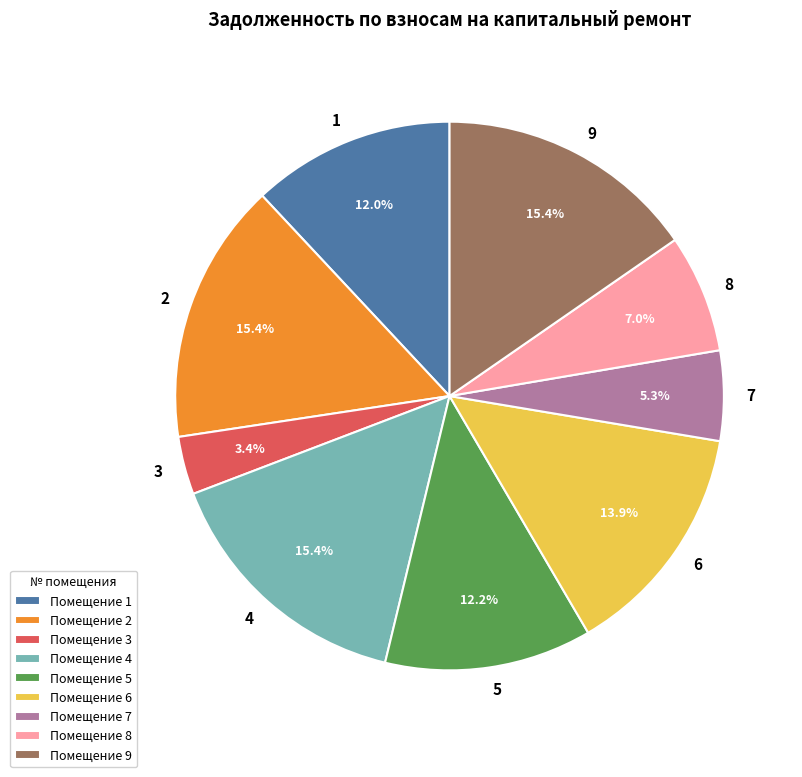

Does 8 account for over 50% of the chart?

No